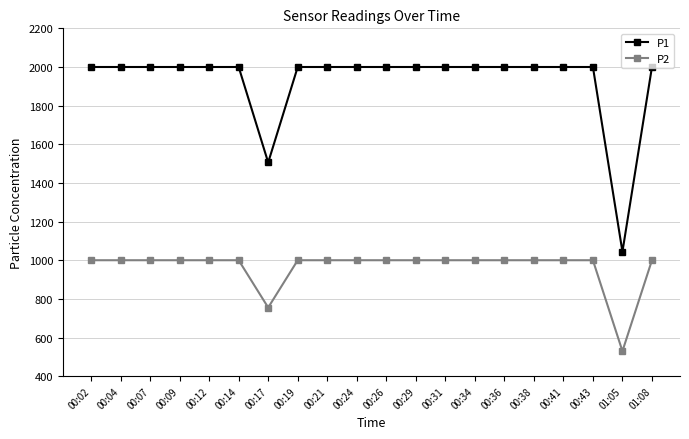

What is the value of the P2 point at the 1st from the left?

999.9